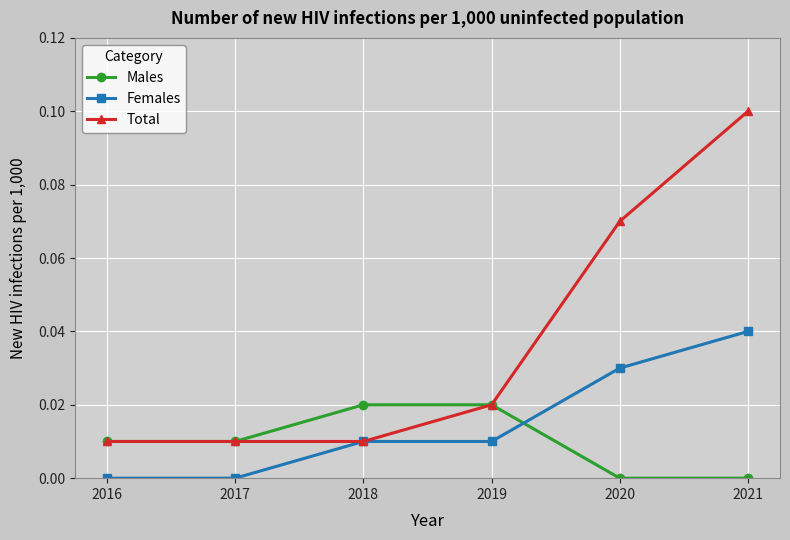

The Total series shows 0.2 at 2021. True or false?

False